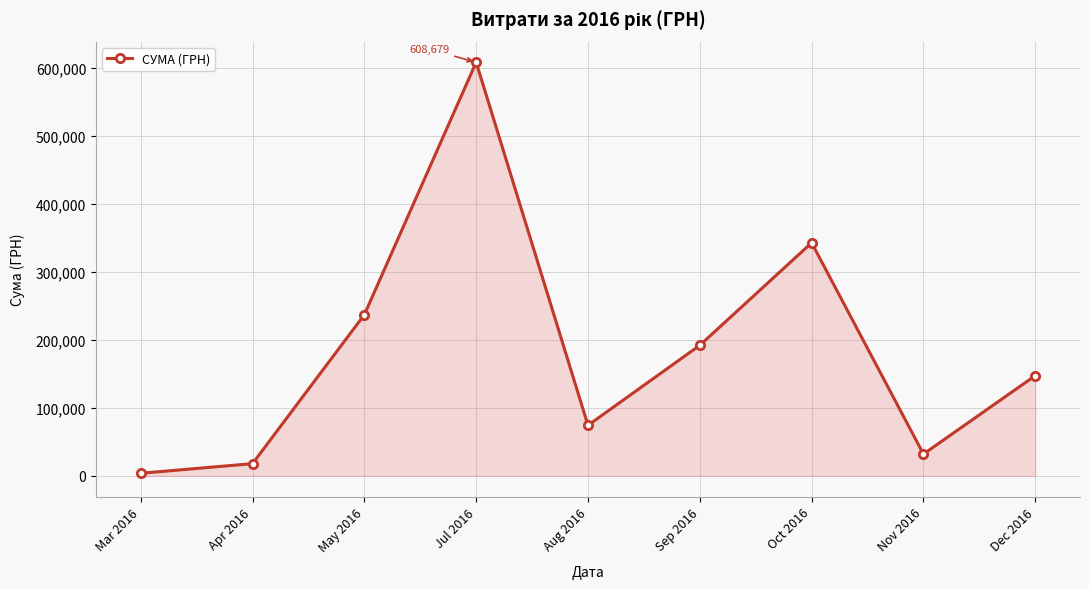

What is the label of the 7th point from the left?

Oct 2016